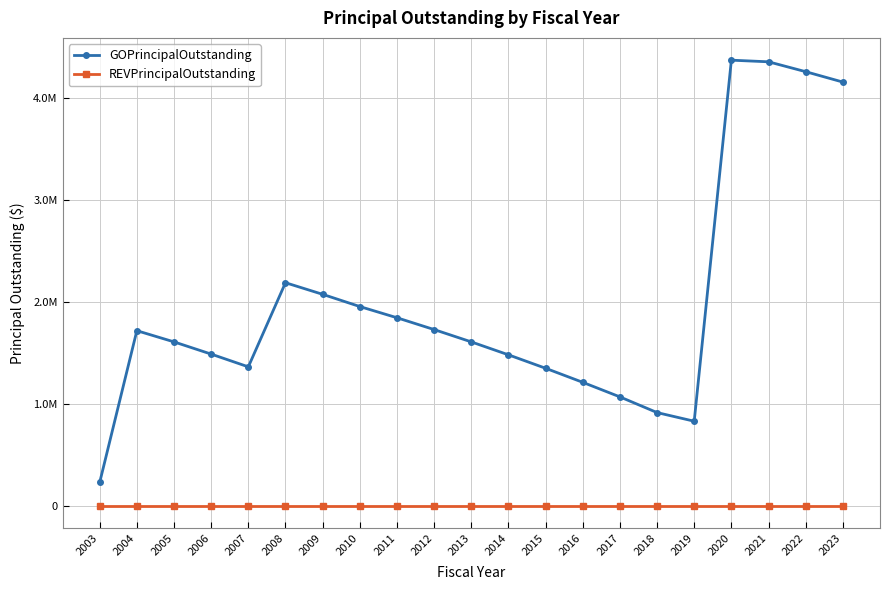

At which label does REVPrincipalOutstanding reach its minimum?

2003